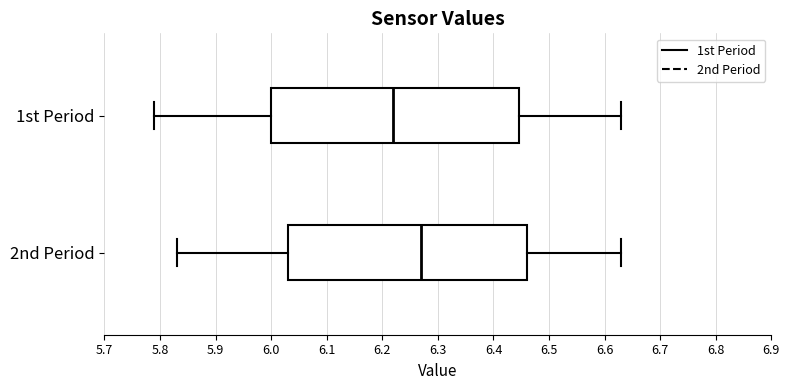

Comparing the boxes themselves (not the whiskers), which one is the widest?

1st Period